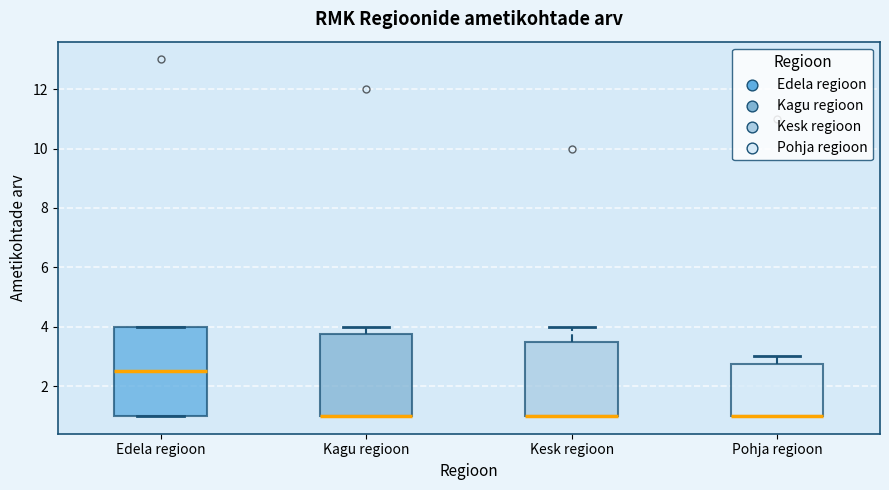

Which box is the tallest, from its lower edge to its upper edge?

Edela regioon